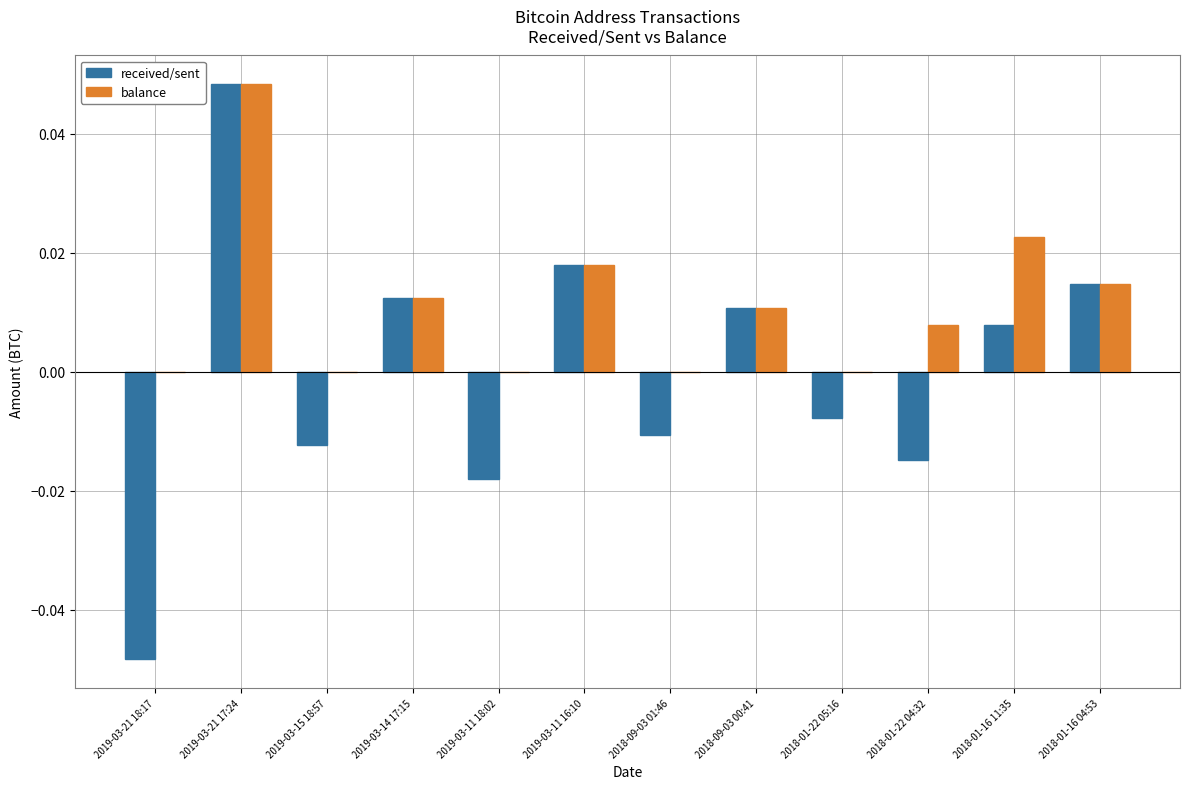

Is it true that balance equals 0.0 at 2018-01-22 05:16?

True